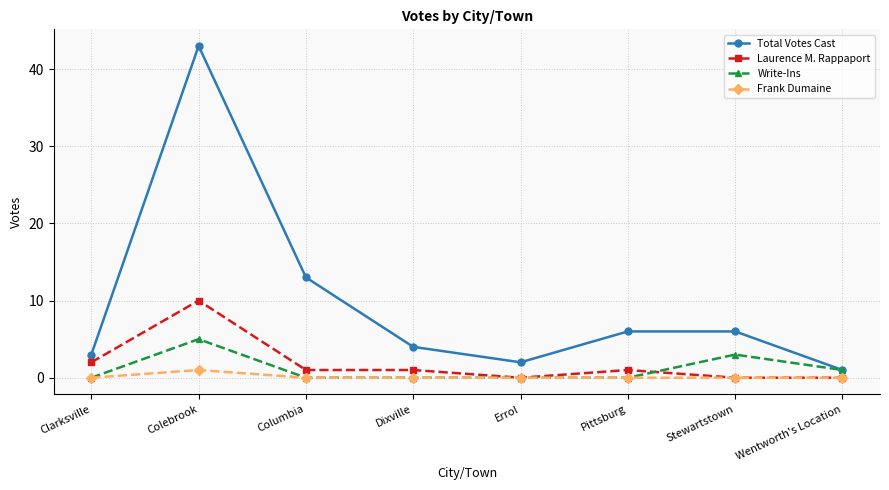

Reading right to left, transcribe all the data shown in this chart.

Total Votes Cast: 1	6	6	2	4	13	43	3
Laurence M. Rappaport: 0	0	1	0	1	1	10	2
Write-Ins: 1	3	0	0	0	0	5	0
Frank Dumaine: 0	0	0	0	0	0	1	0